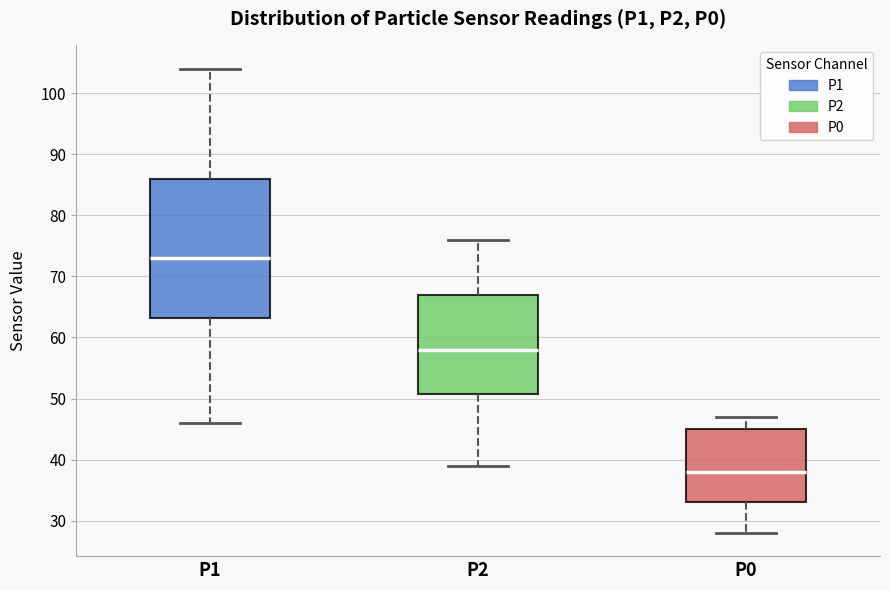

Where does the upper whisker of the box for P2 end on the y-axis? The values are not printed on the chart, so give them approximately, as read against the axis.

76